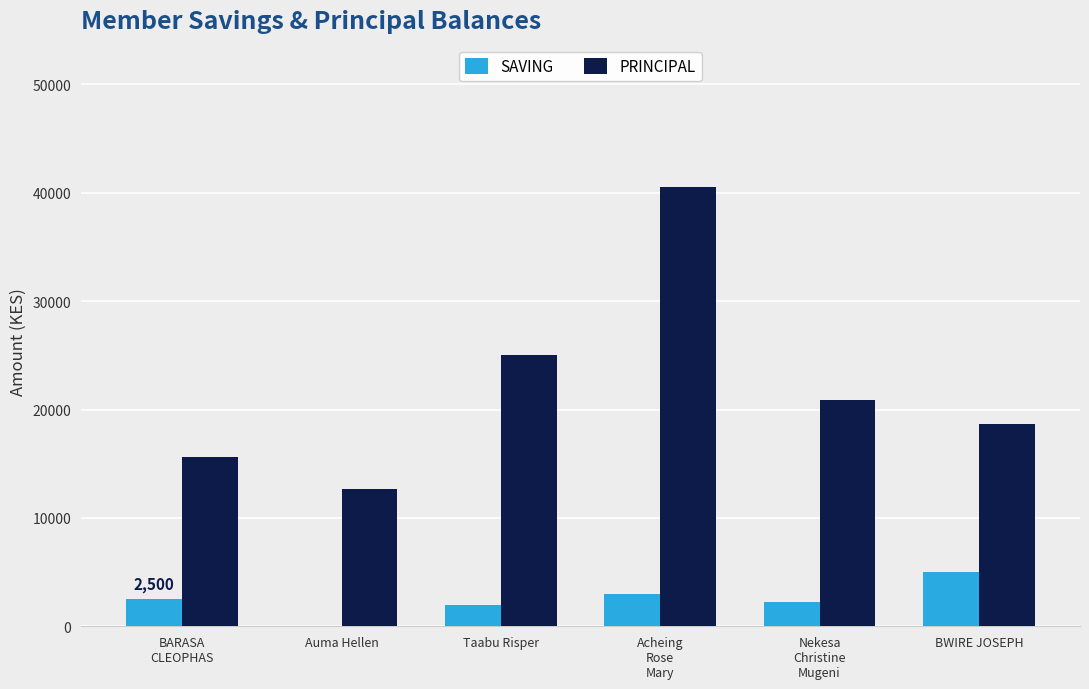

Which category has the highest value across all series?

Acheing
Rose
Mary